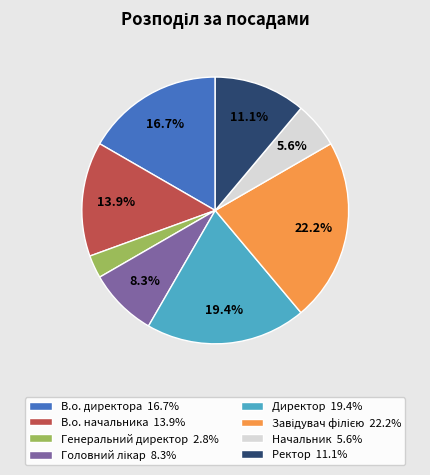

How many segments does this pie chart have?

8